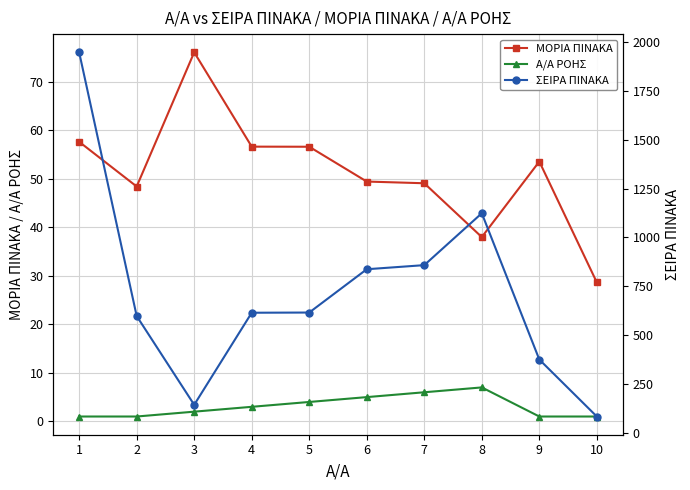

Reading left to right, list all the values displayed in this chart.

ΜΟΡΙΑ ΠΙΝΑΚΑ: 1=57.6	2=48.4	3=76.1	4=56.6	5=56.6	6=49.5	7=49.1	8=38.0	9=53.6	10=28.6
Α/Α ΡΟΗΣ: 1=1.0	2=1.0	3=2.0	4=3.0	5=4.0	6=5.0	7=6.0	8=7.0	9=1.0	10=1.0
ΣΕΙΡΑ ΠΙΝΑΚΑ: 1=1949.0	2=597.0	3=142.0	4=614.0	5=615.0	6=837.0	7=858.0	8=1124.0	9=374.0	10=82.0